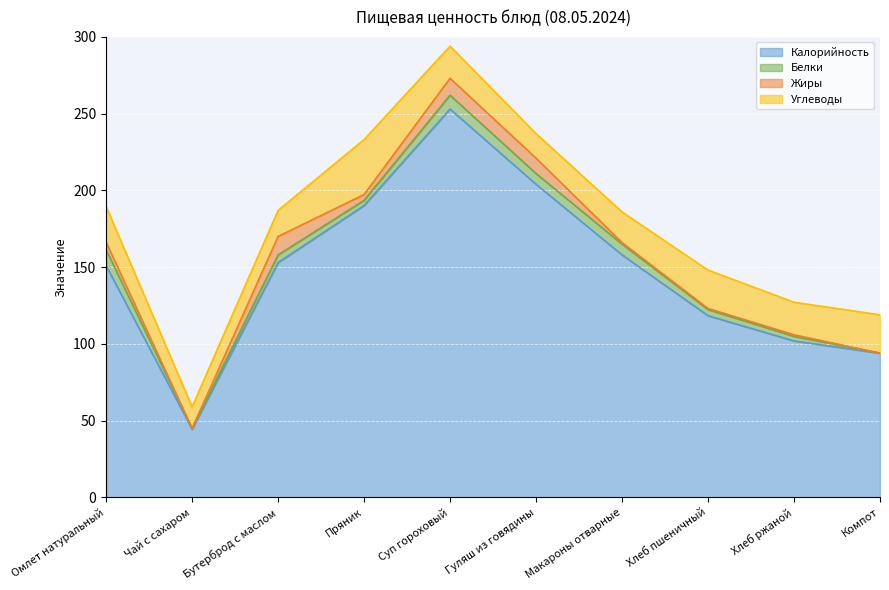

The Жиры series shows 17.5 at Суп гороховый. True or false?

False